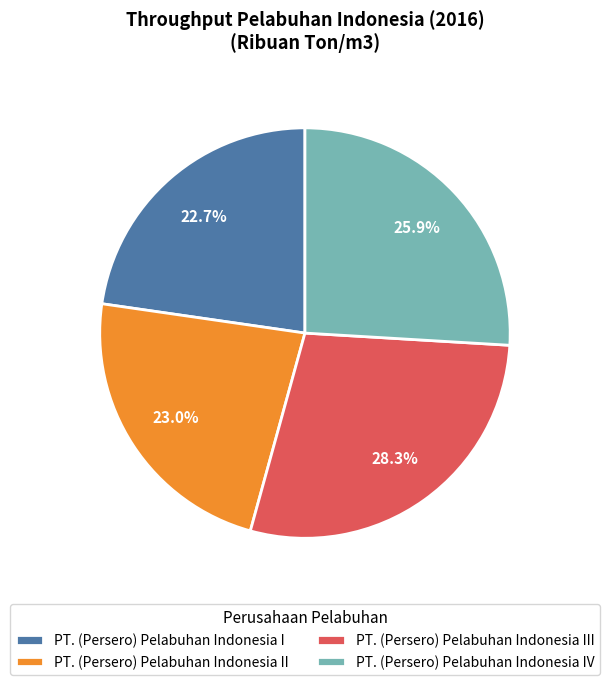

To the nearest percent, what is the difference between the largest and smallest slice percentages?

6%